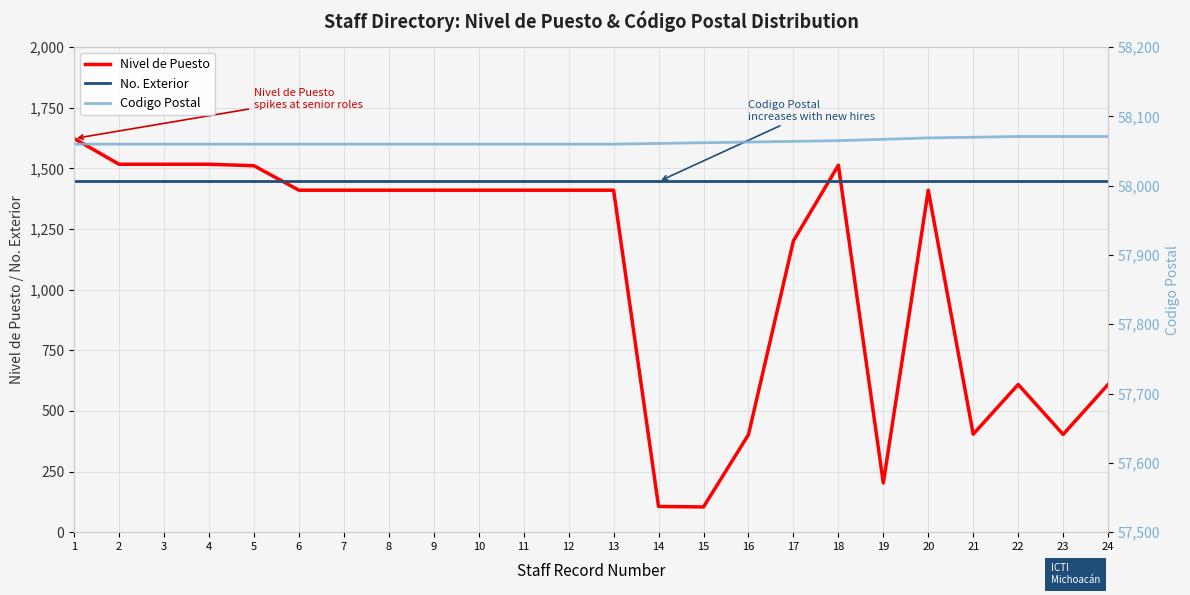

What is the value of the Codigo Postal point at the 6th from the left?

58060